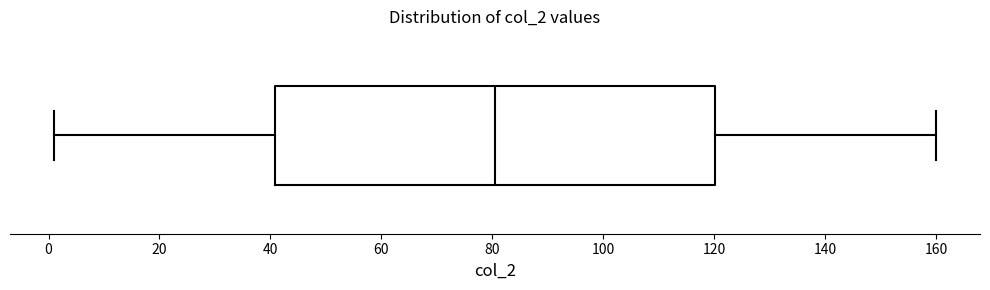

Transcribe this box plot: give where the median line is, the range the box spans, and where the two whiskers end, as read against the x-axis. The values are not printed on the chart, so give them approximately, as read against the axis.

median 80, box 40 to 120, whiskers 2 to 160